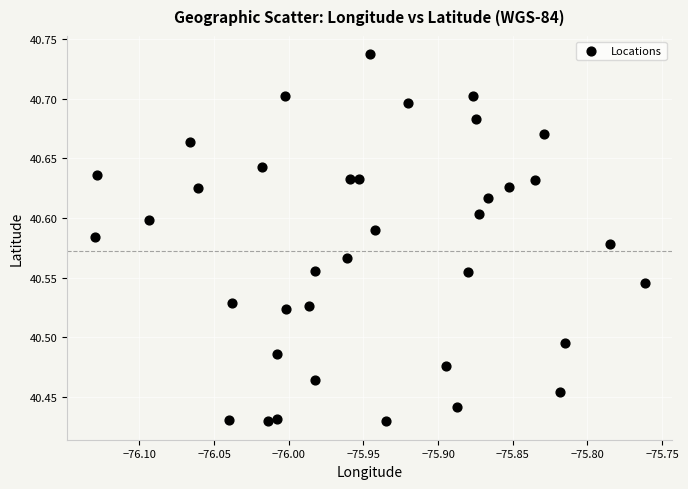

What is the range of Y values (max minus min)?

0.3